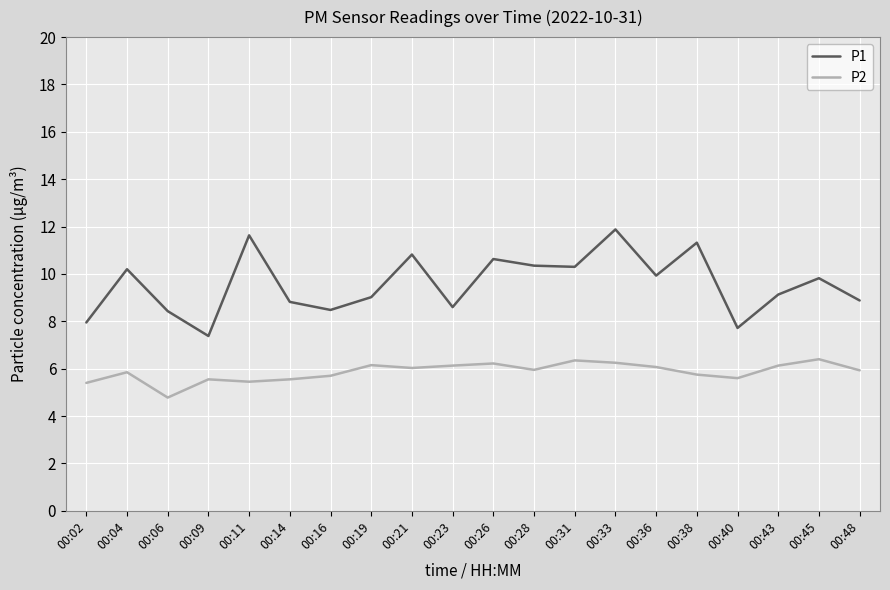

At how many categories does at least one series exceed 5?

20